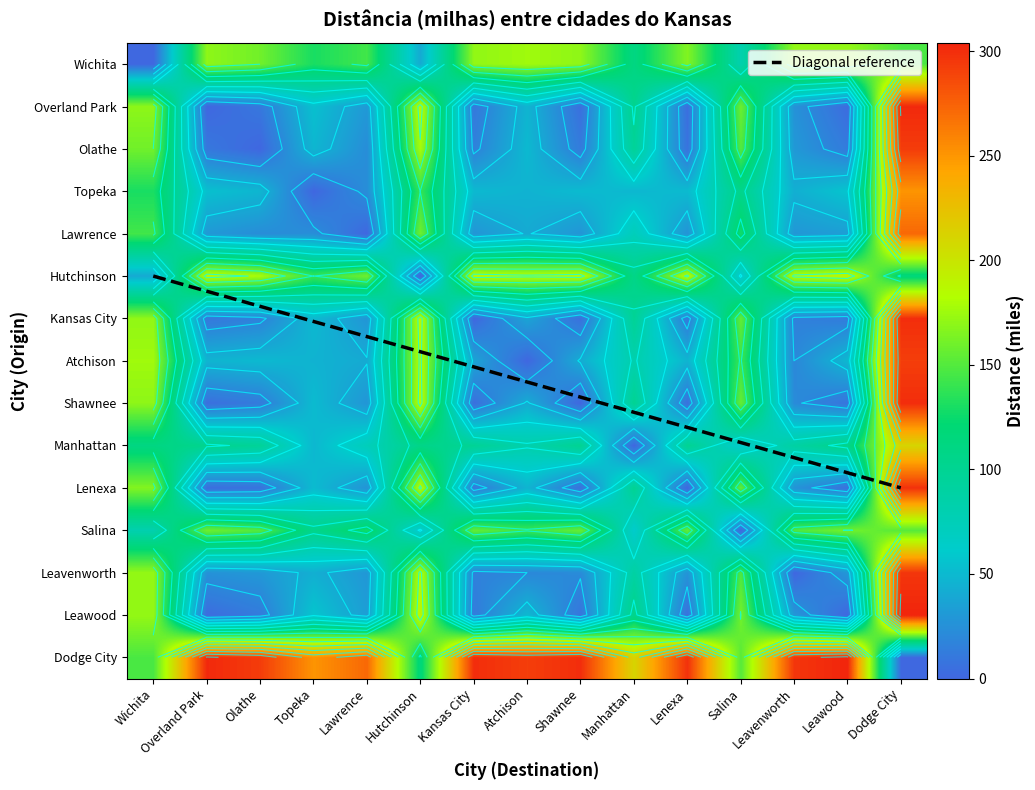

The value of Hutchinson at Shawnee is 186. True or false?

True